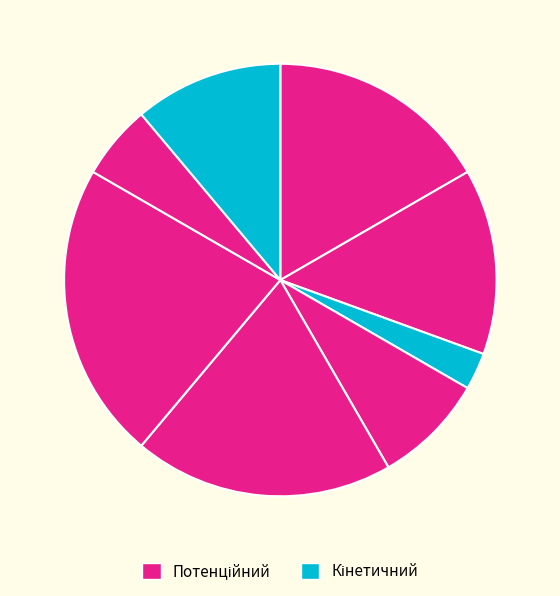

Count the number of slices in the pie.

8